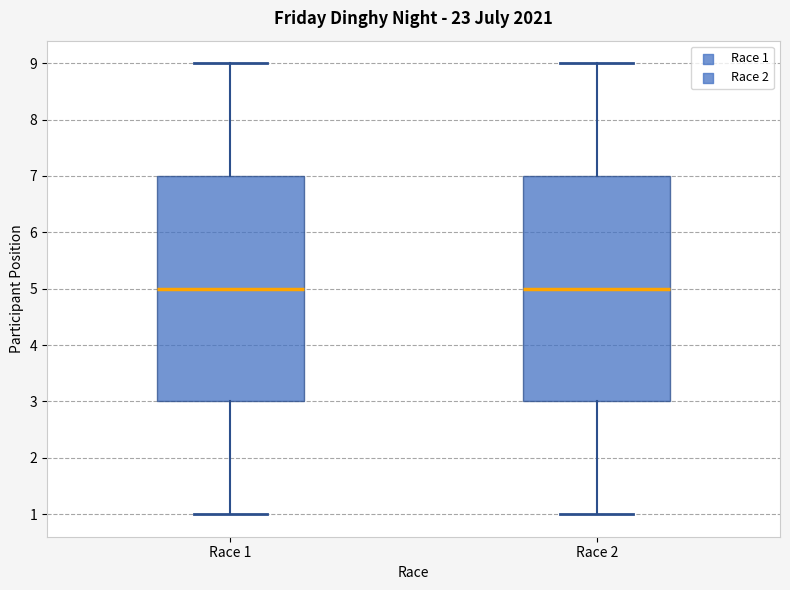

Where does the upper whisker of the box for Race 1 end on the y-axis? The values are not printed on the chart, so give them approximately, as read against the axis.

9